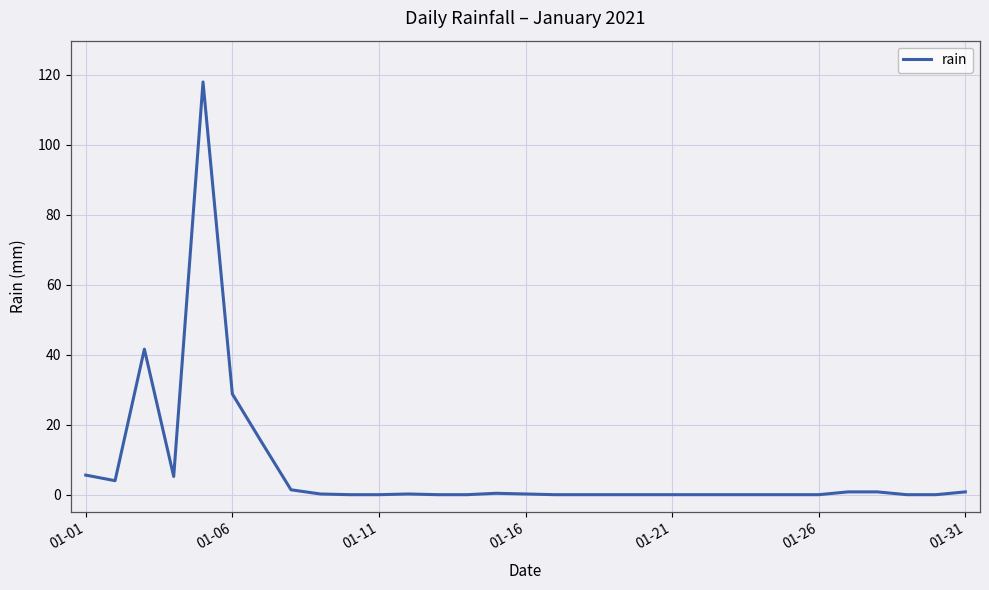

What is the greatest value displayed?

118.0